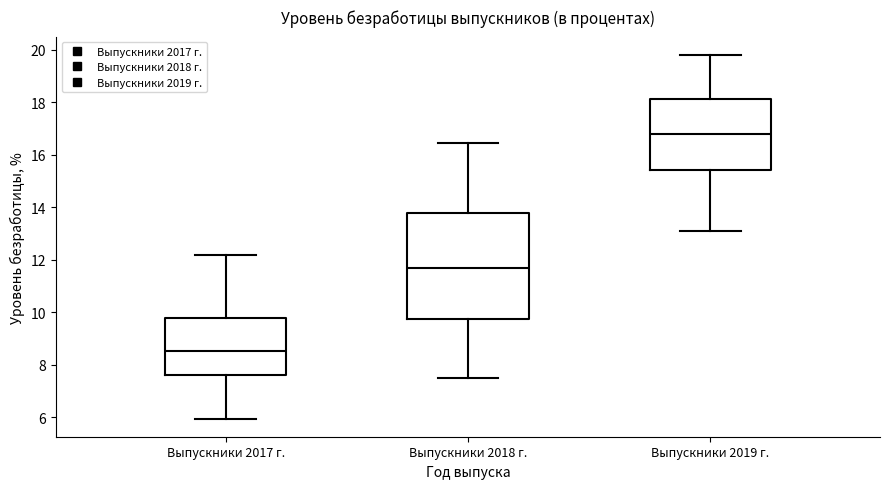

Which box is the tallest, from its lower edge to its upper edge?

Выпускники 2018 г.